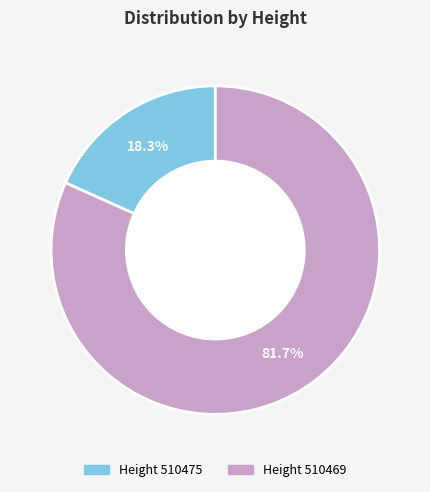

Is there a majority slice in this chart?

Yes